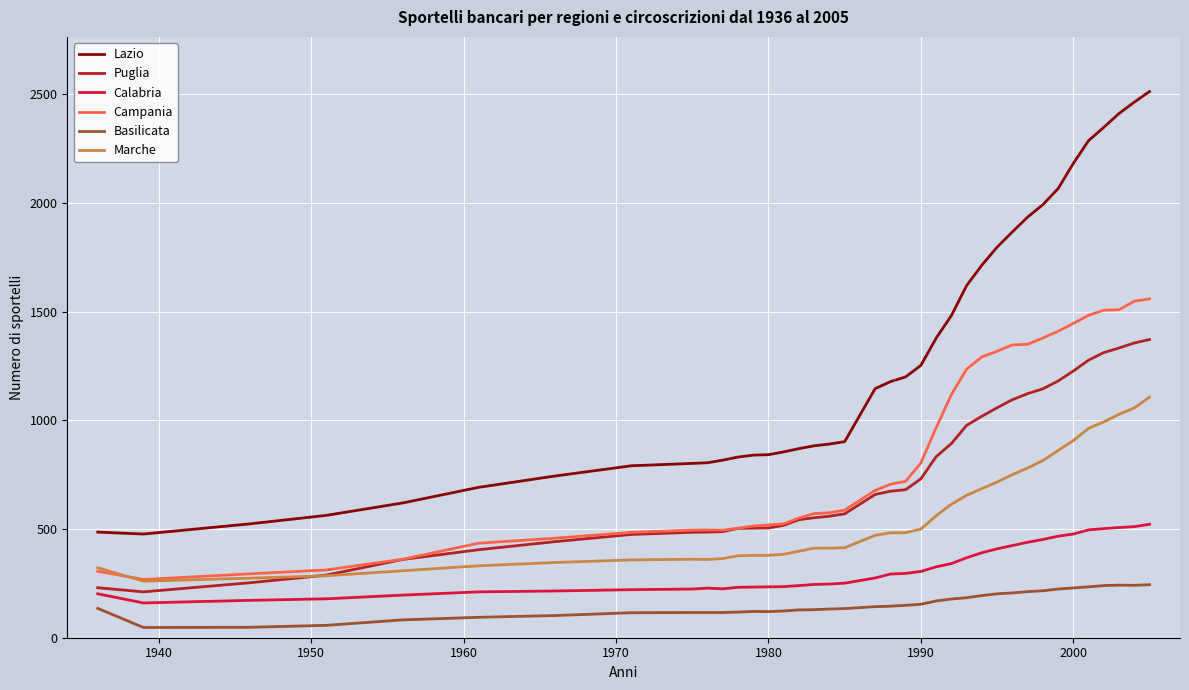

What is the greatest value displayed?

2513